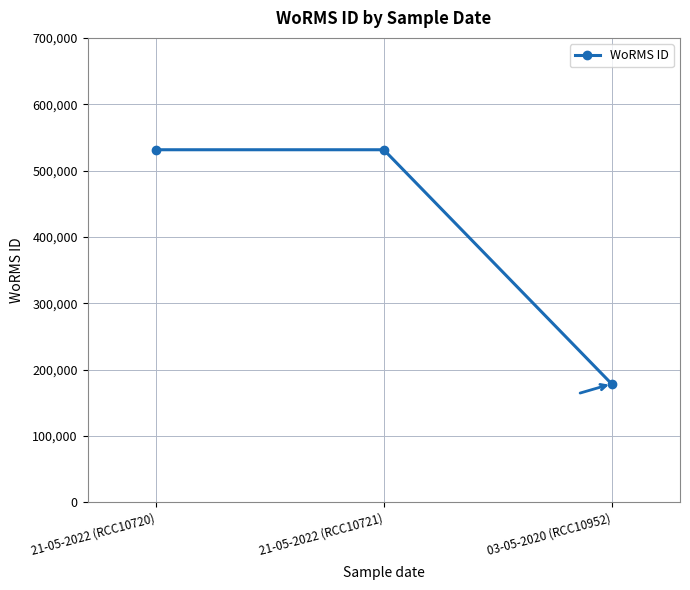

What is the approximate value at 03-05-2020 (RCC10952)?

178628